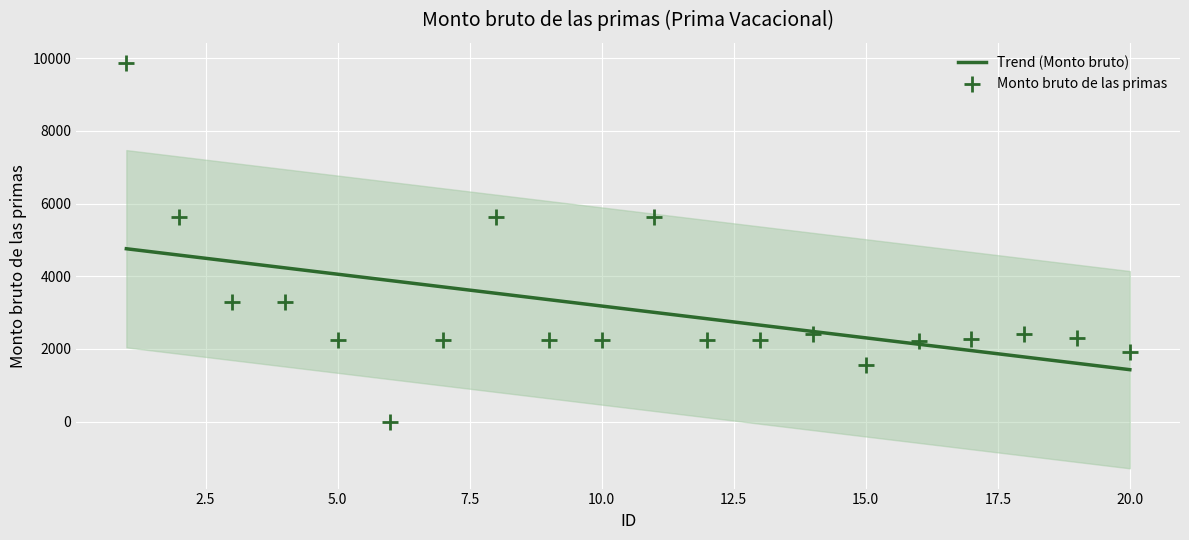

Between 9 and 7, which is larger?

9